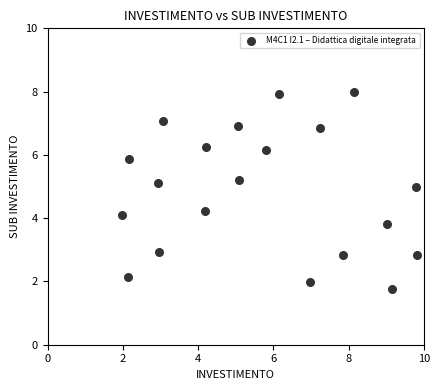

What is the range of Y values (max minus min)?

6.2